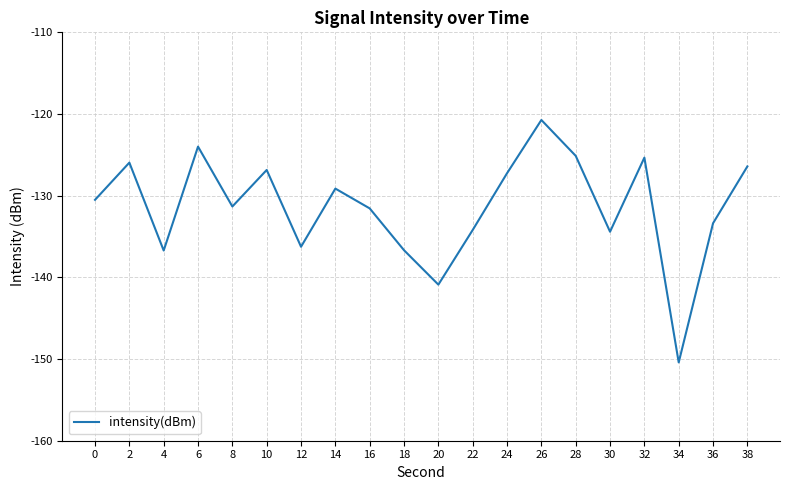

At which category does the data reach its first local peak?

2